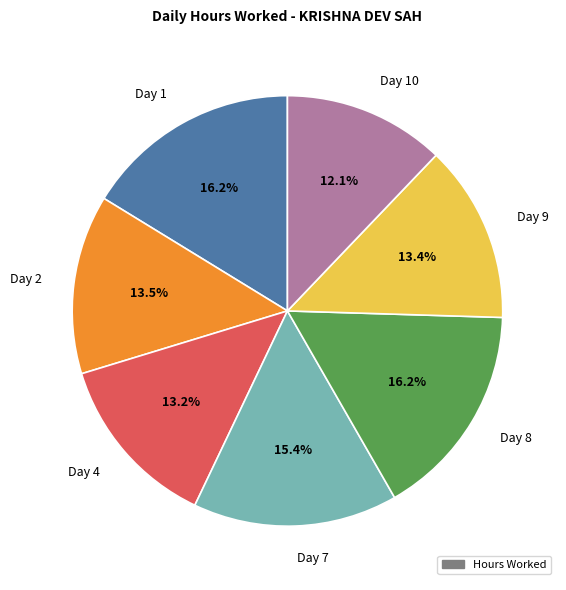

Is there any slice that represents more than half of the pie?

No